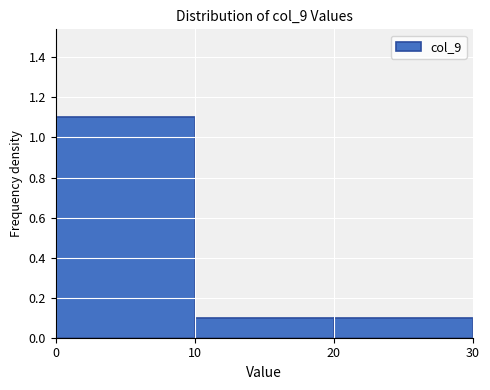

Reading left to right, transcribe this chart: for each bar, give the range it covers on the x-axis and its height. The values are not printed on the chart, so give them approximately, as read against the axis.

0 to 10: 1.1
10 to 20: 0.1
20 to 30: 0.1